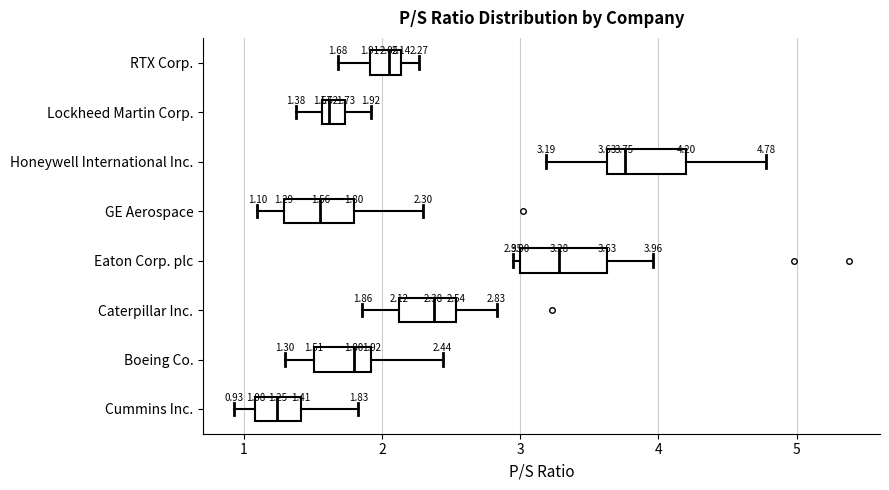

Which box has the furthest to the right median line?

Honeywell International Inc.